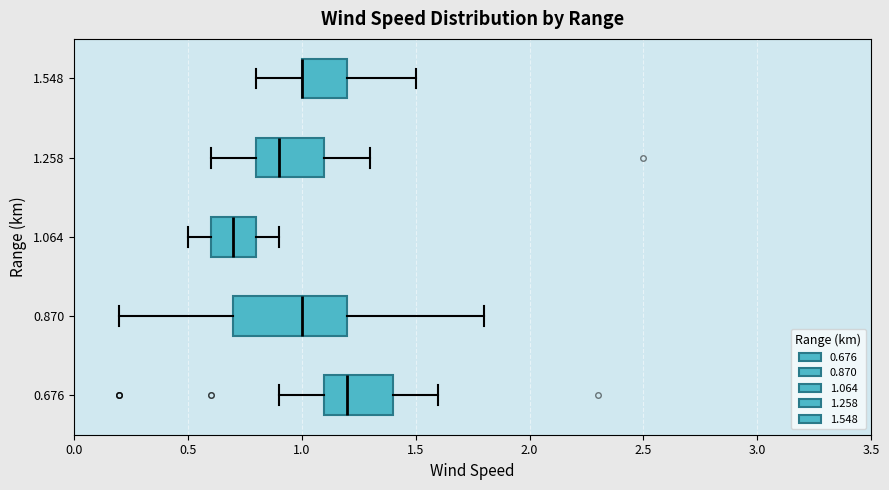

Reading bottom to top, read every box against the x-axis: the position of its median line, the range the box covers, and the ends of its whiskers. The values are not printed on the chart, so give them approximately, as read against the axis.

0.676: median 1.2, box 1.1 to 1.4, whiskers 0.9 to 1.6
0.870: median 1.0, box 0.7 to 1.2, whiskers 0.2 to 1.8
1.064: median 0.7, box 0.6 to 0.8, whiskers 0.5 to 0.9
1.258: median 0.9, box 0.8 to 1.1, whiskers 0.6 to 1.3
1.548: median 1.0 (drawn on the box's left edge), box 1.0 to 1.2, whiskers 0.8 to 1.5